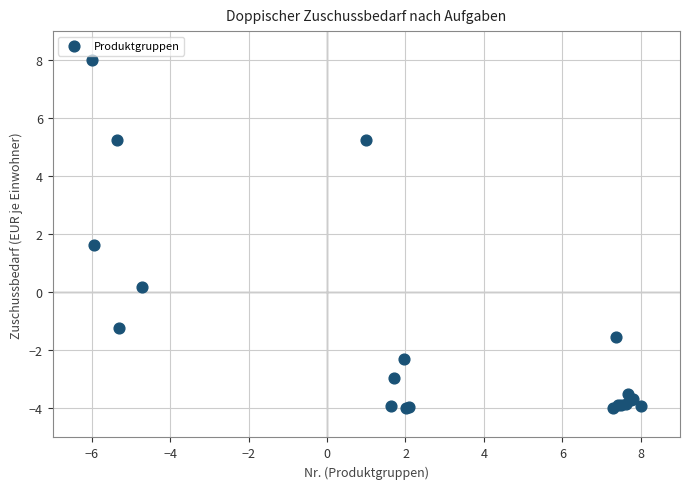

What Y value in the scatter plot is closest to 2?

1.6